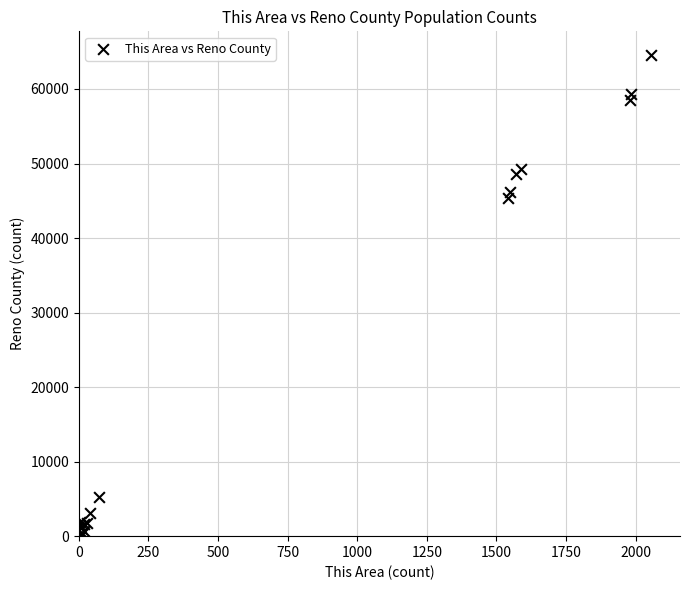

What Y value in the scatter plot is closest to 32261?

45320